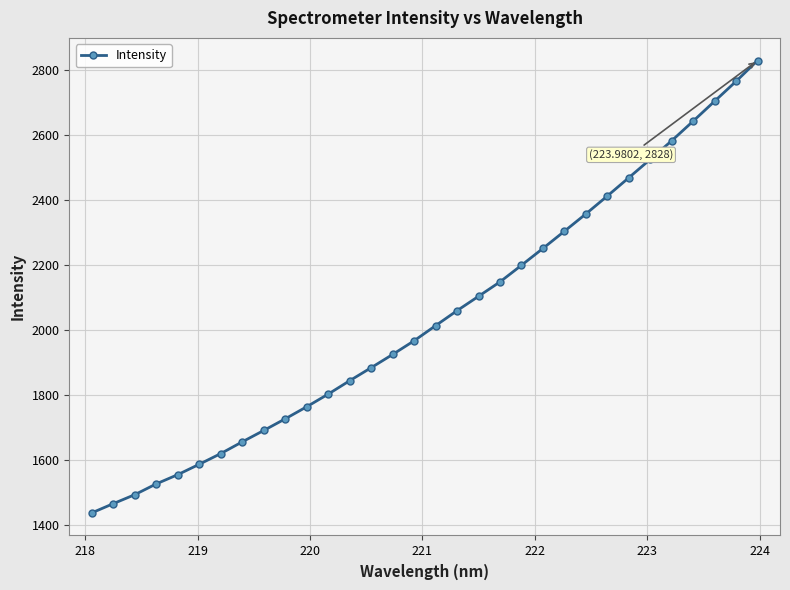

What is the average value?

2041.2